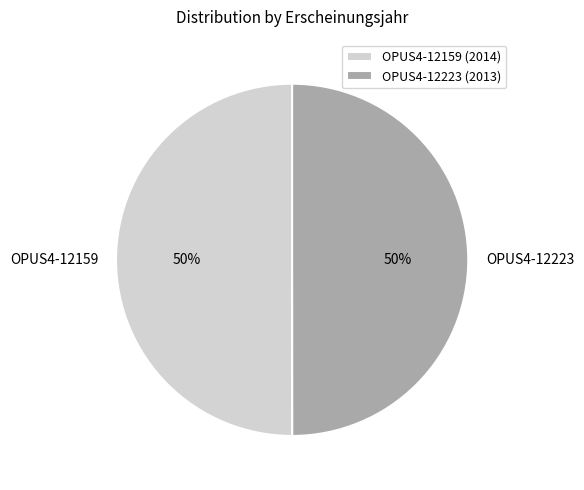

What percentage is the OPUS4-12159 slice, to the nearest percent?

50%